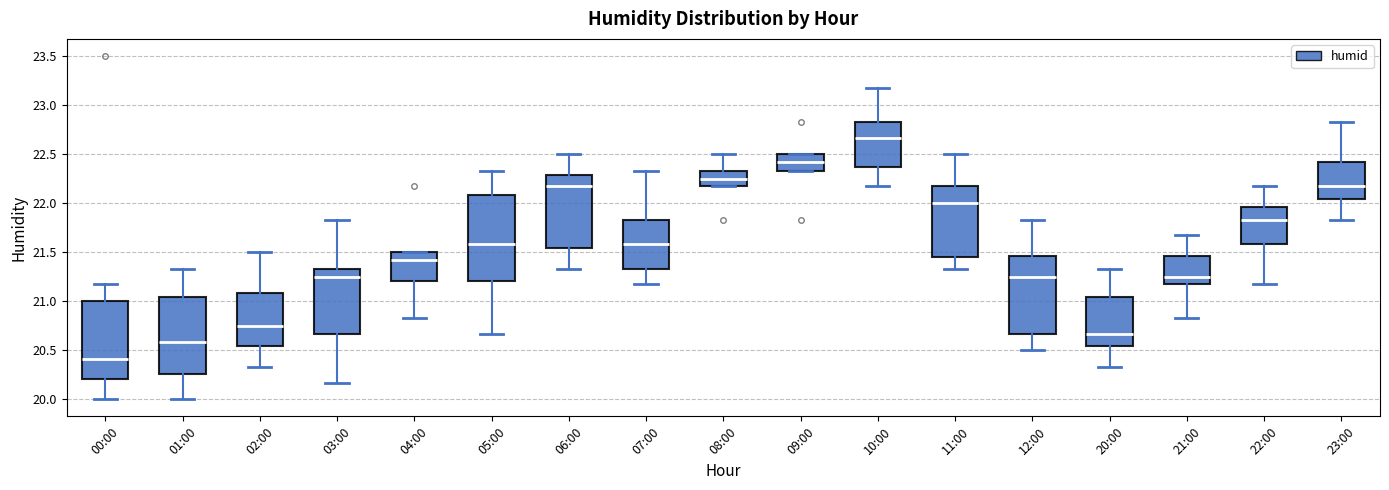

Which box has the lowest median line?

00:00